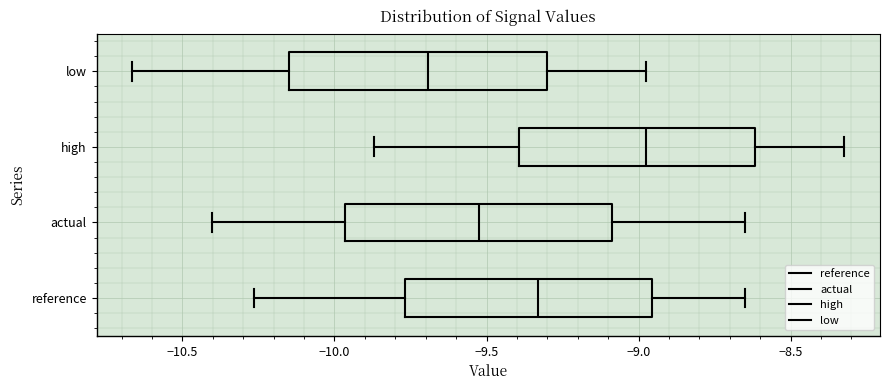

Where does the left whisker of the box for low end on the x-axis? The values are not printed on the chart, so give them approximately, as read against the axis.

-10.65